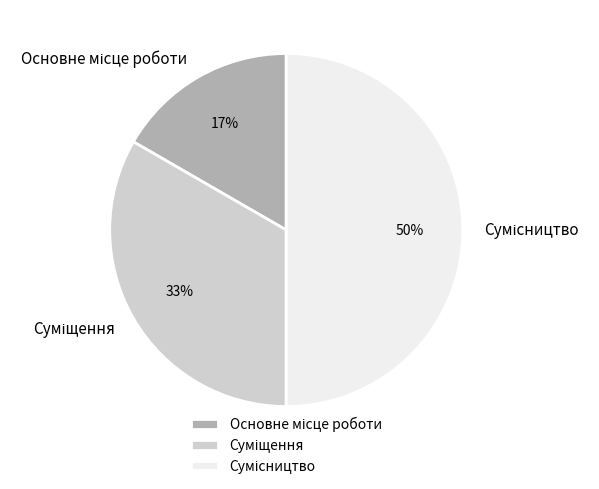

To the nearest percent, what is the difference between the largest and smallest slice percentages?

33%